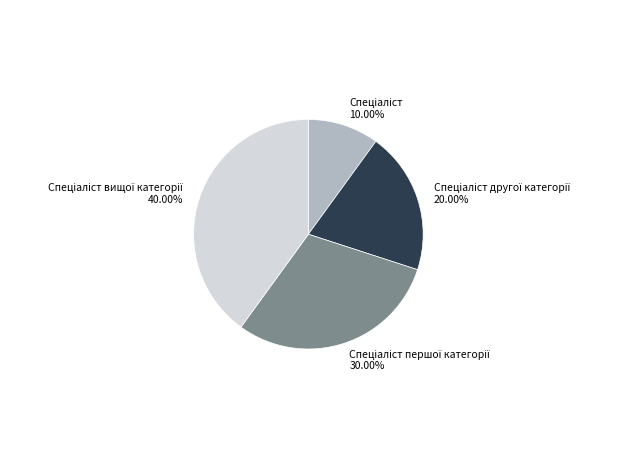

How many slices are in this pie chart?

4